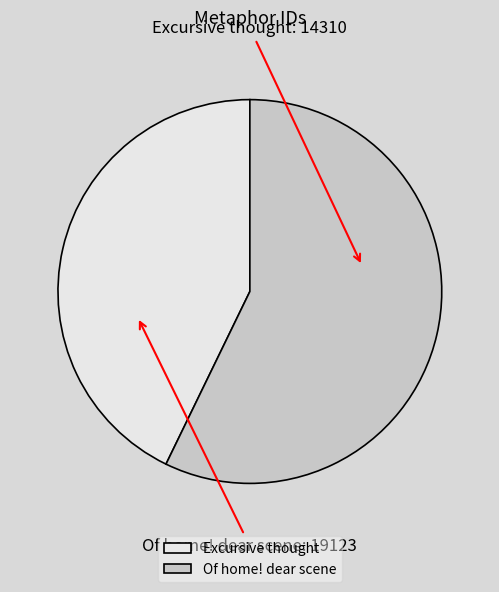

Does Excursive thought account for over 50% of the chart?

No